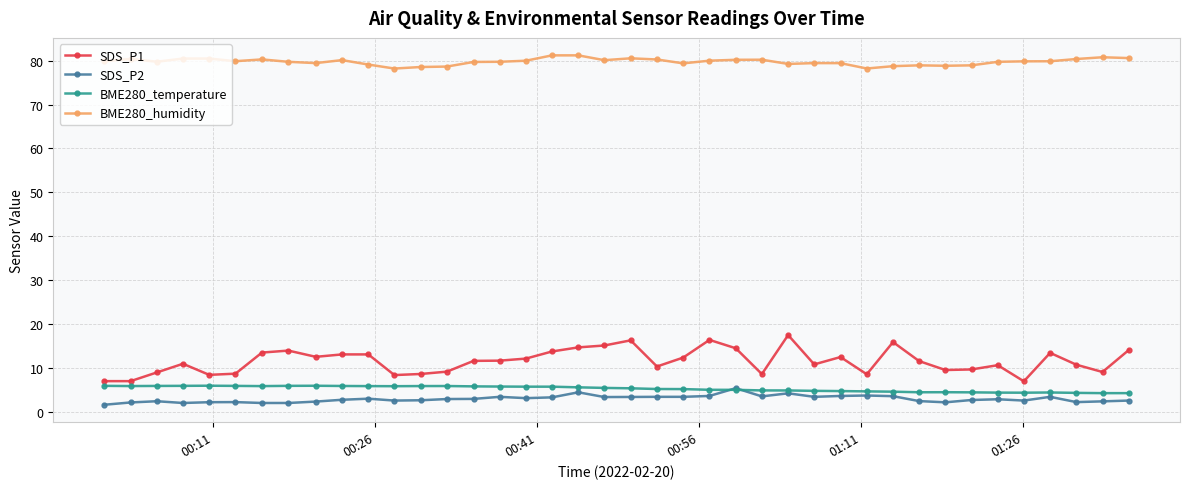

What is the value of the SDS_P2 point at the 28th from the left?

3.5